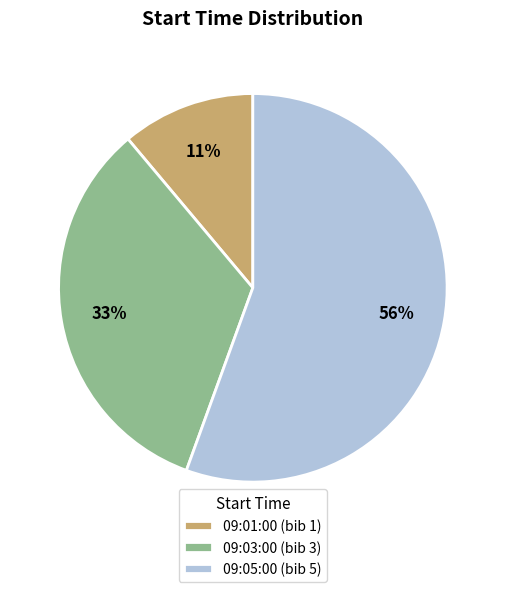

To the nearest percent, what is the combined percentage of 09:05:00 and 09:01:00?

67%